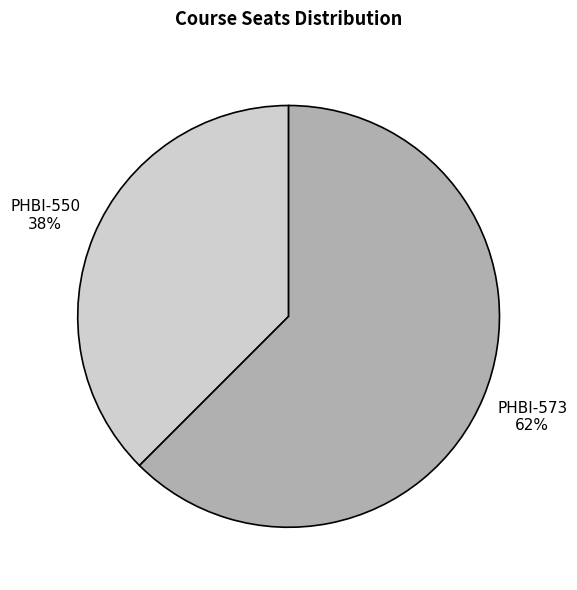

Is there a majority slice in this chart?

Yes